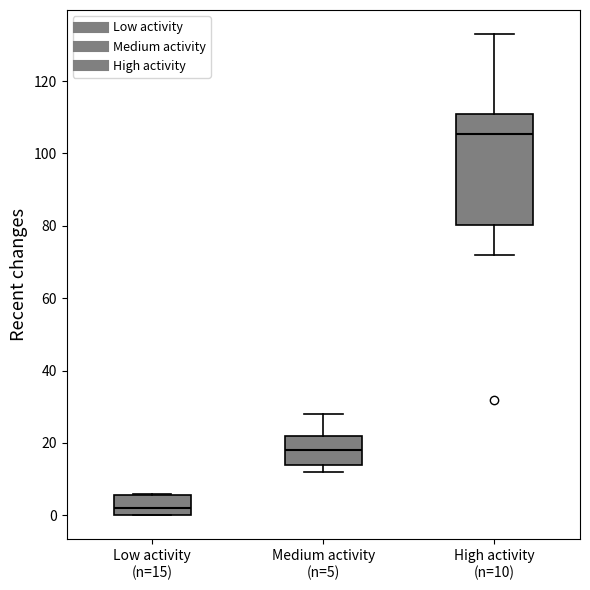

Which box is the tallest, from its lower edge to its upper edge?

High activity (n=10)